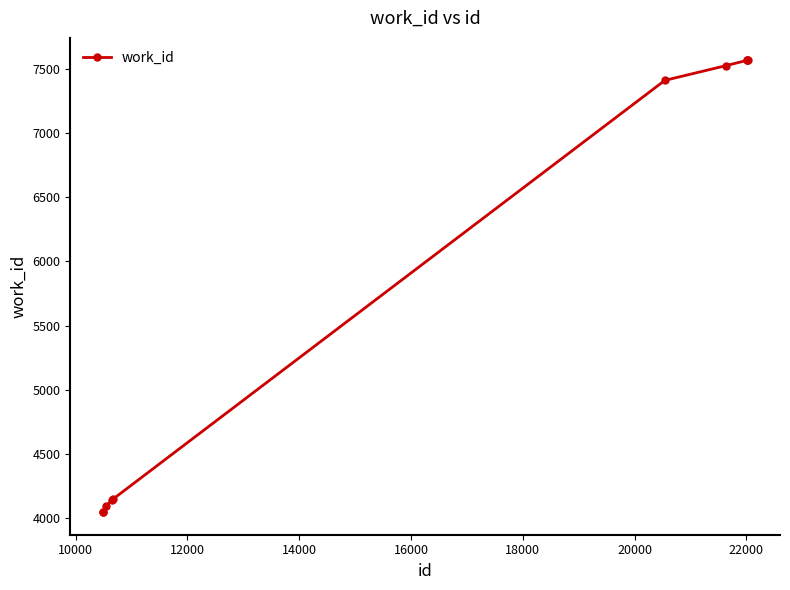

What is the greatest value displayed?

7565